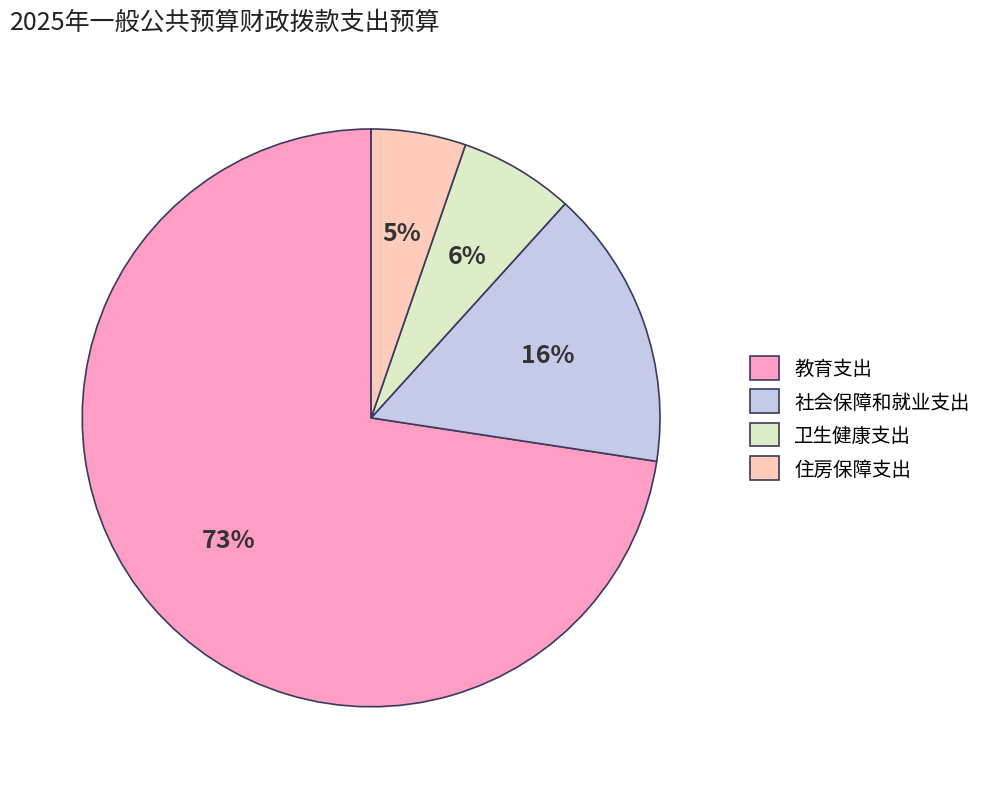

Count the number of slices in the pie.

4